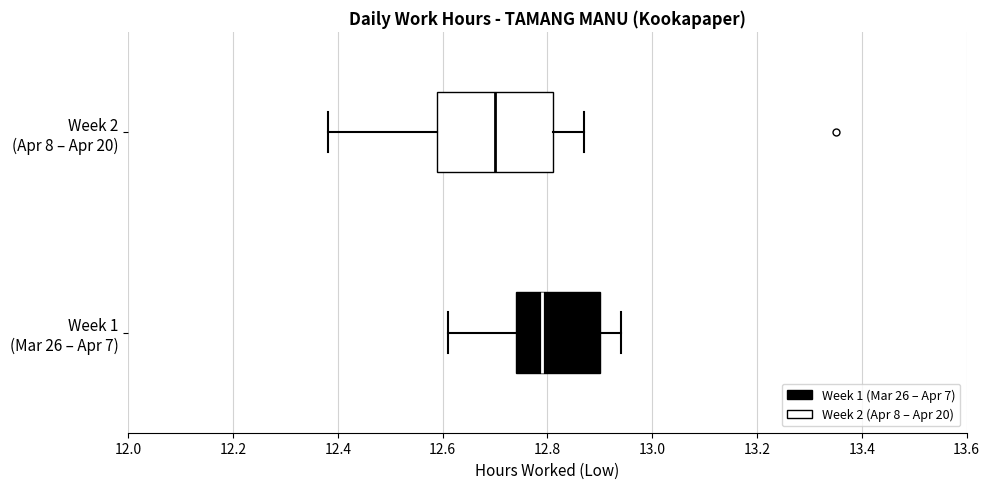

Which box is the widest, from its left edge to its right edge?

Week 2 (Apr 8 – Apr 20)